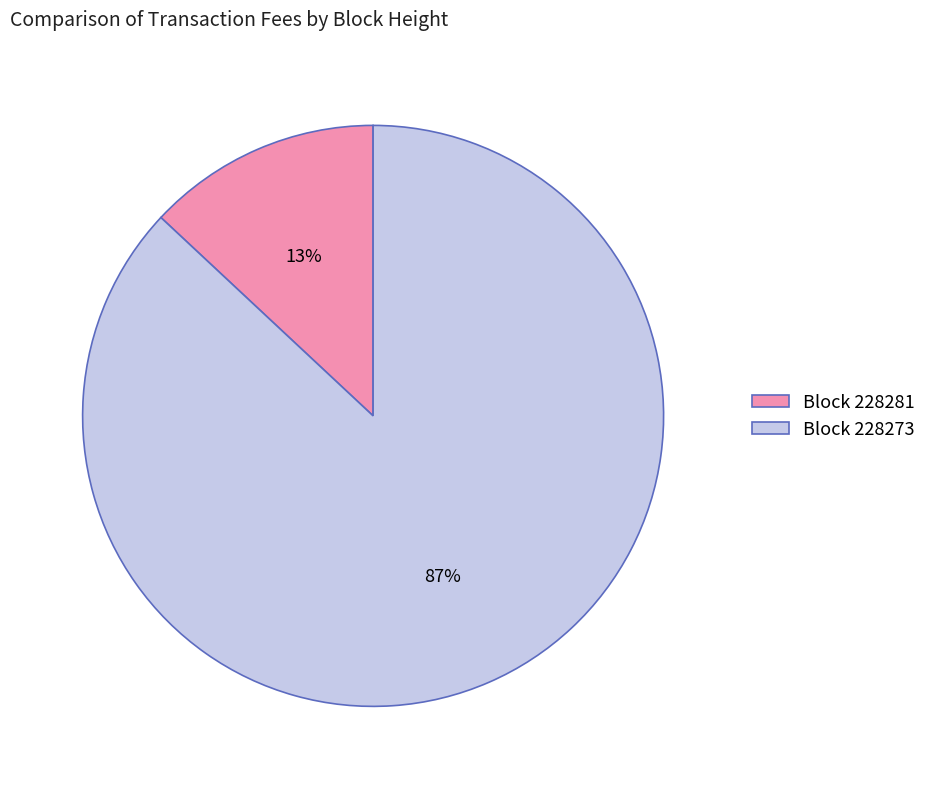

Is the sum of Block 228281 and Block 228273 greater than half?

Yes